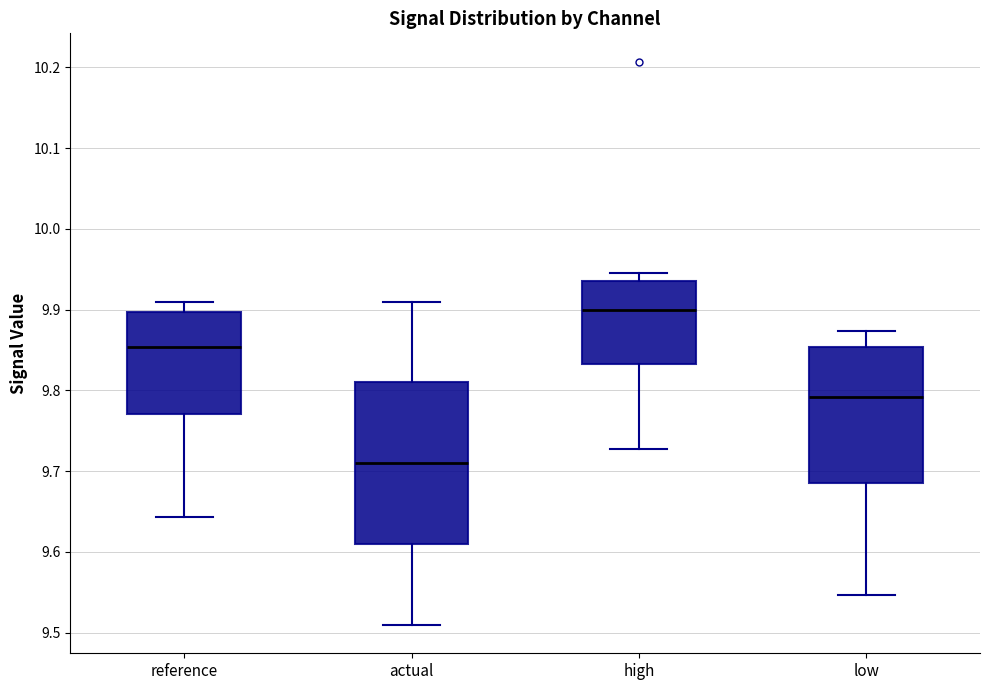

Comparing the boxes themselves (not the whiskers), which one is the tallest?

actual